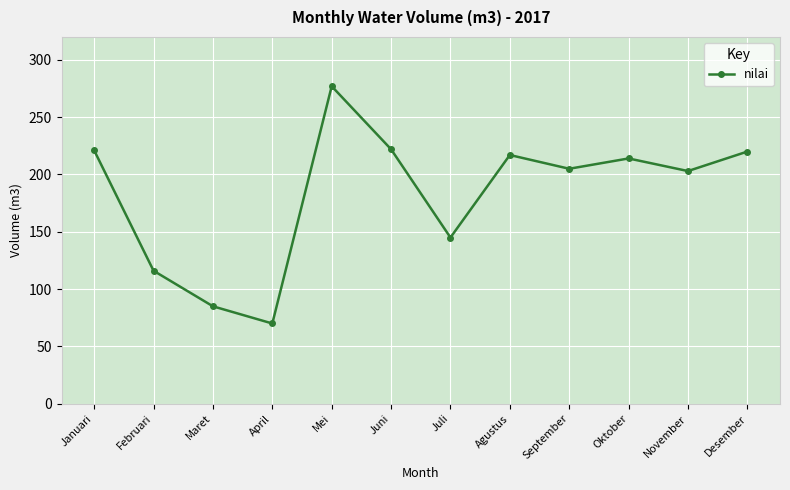

Between September and Mei, which is larger?

Mei